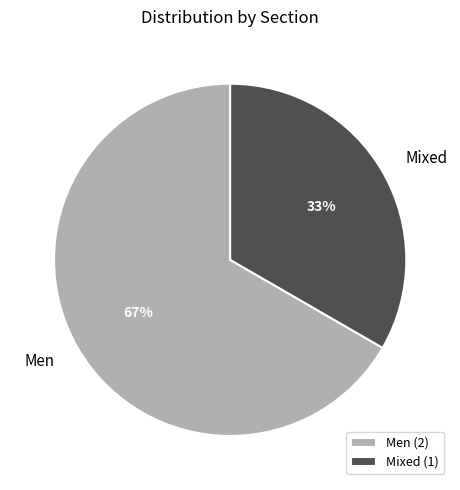

Is there any slice that represents more than half of the pie?

Yes